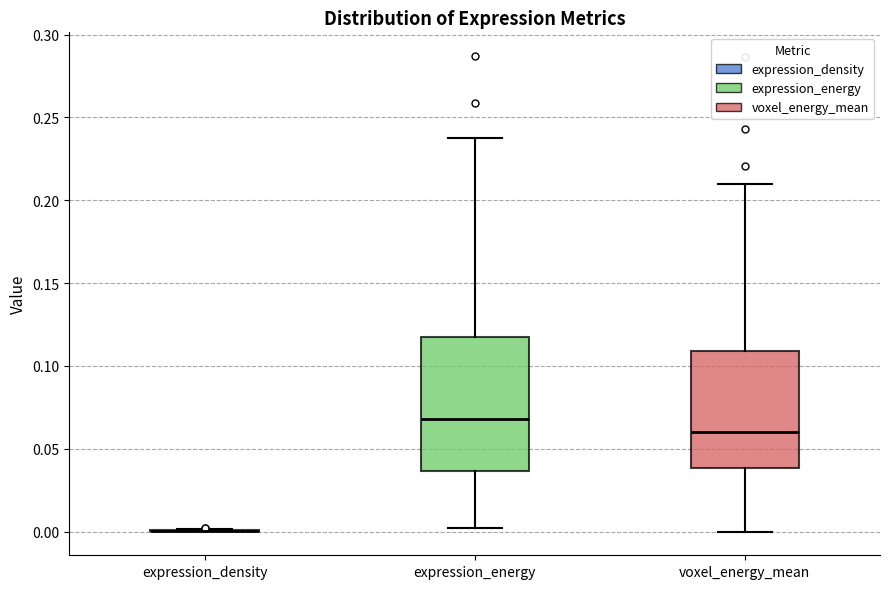

Reading left to right, read every box against the y-axis: the position of its median line, the range the box covers, and the ends of its whiskers. The values are not printed on the chart, so give them approximately, as read against the axis.

expression_density: box collapsed to a line at 0.000, whiskers 0.000 to 0.000
expression_energy: median 0.070, box 0.035 to 0.120, whiskers 0.000 to 0.235
voxel_energy_mean: median 0.060, box 0.040 to 0.110, whiskers 0.000 to 0.210